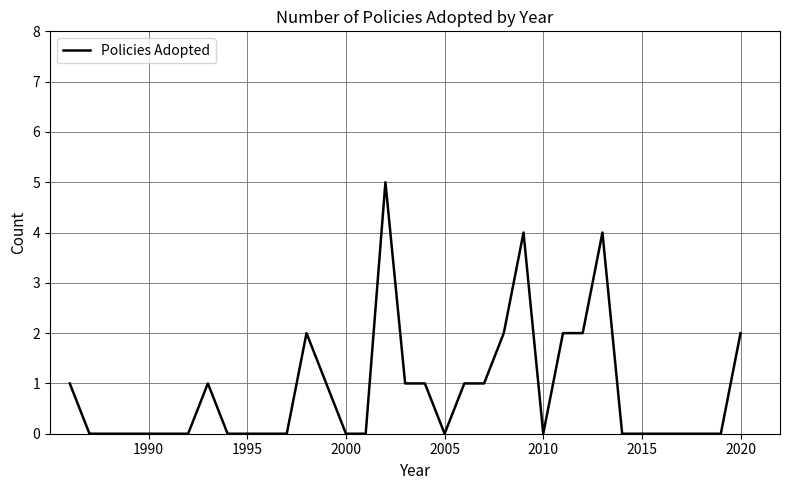

What is the difference between the maximum and minimum values?

5